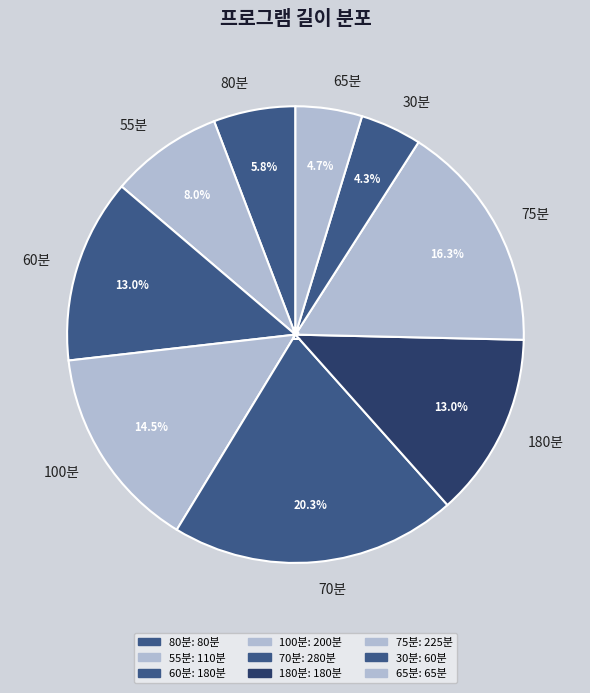

What percentage is NOT represented by 30분?

95.7%